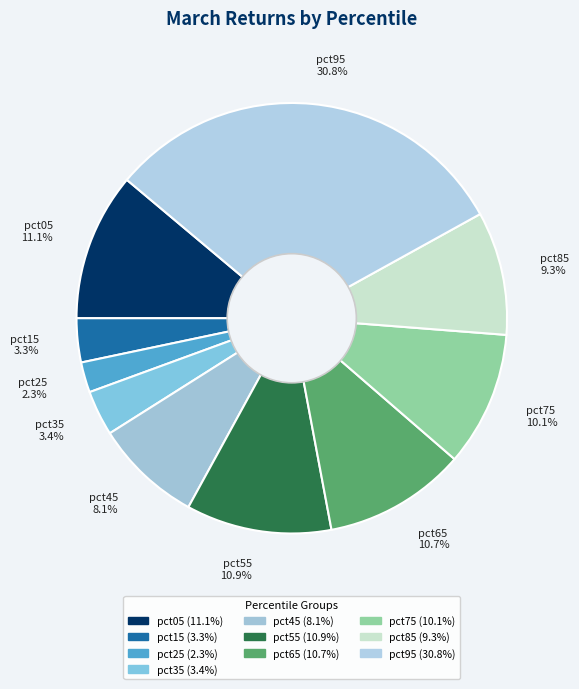

Count the number of slices in the pie.

10